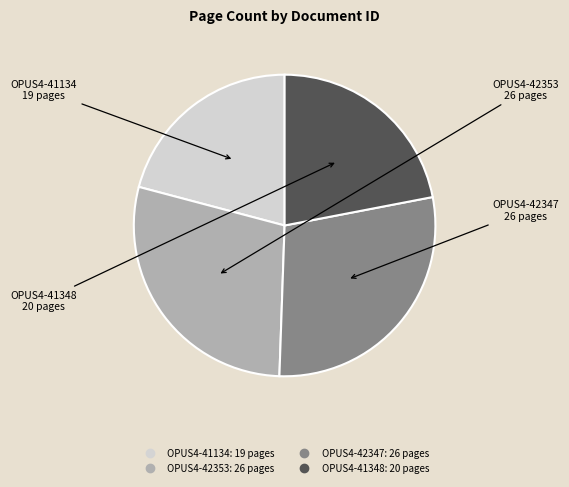

True or false: OPUS4-42353 accounts for 29% of the total.

True